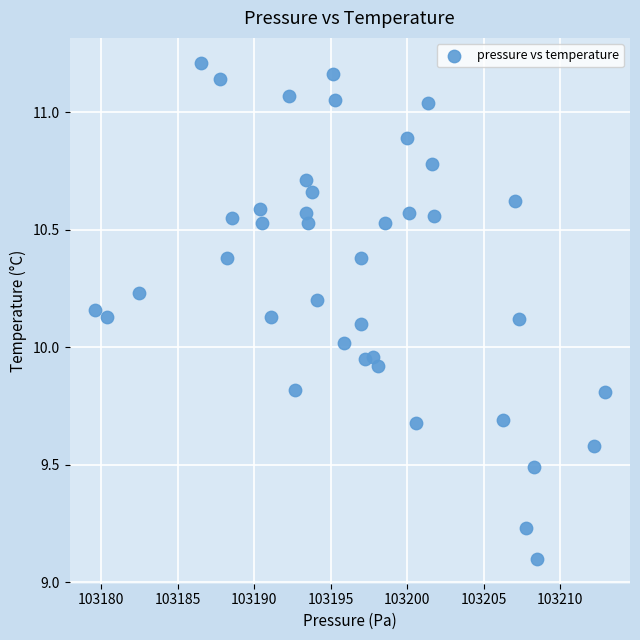

What is the range of Y values (max minus min)?

2.1